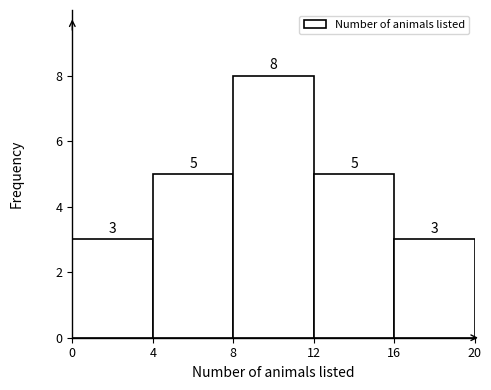

Which range on the x-axis has the tallest bar?

8 to 12